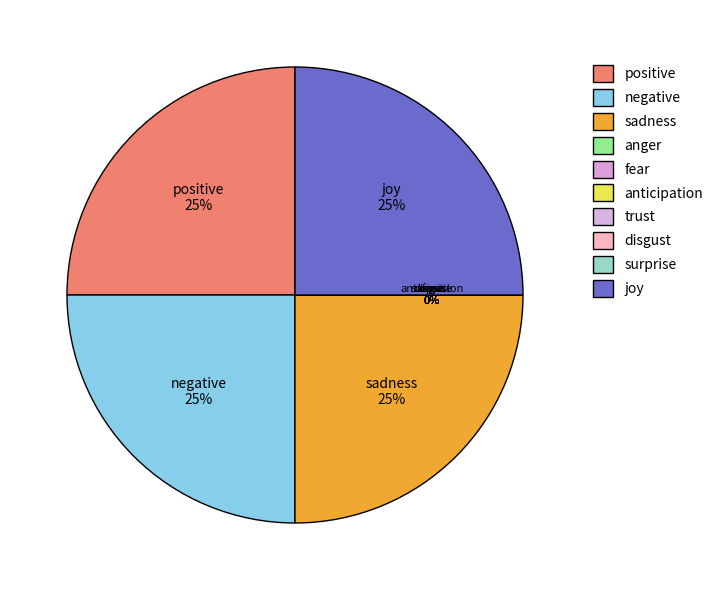

How many segments does this pie chart have?

10